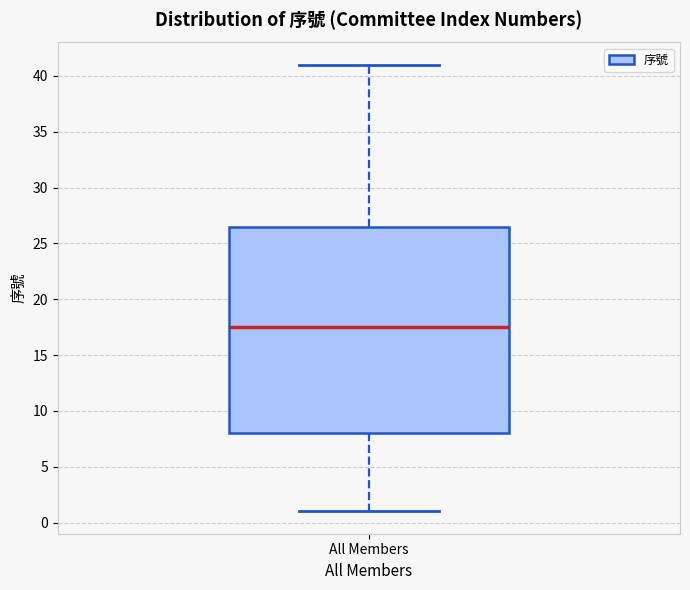

Where is the upper edge of the box for All Members on the y-axis? The values are not printed on the chart, so give them approximately, as read against the axis.

26.5